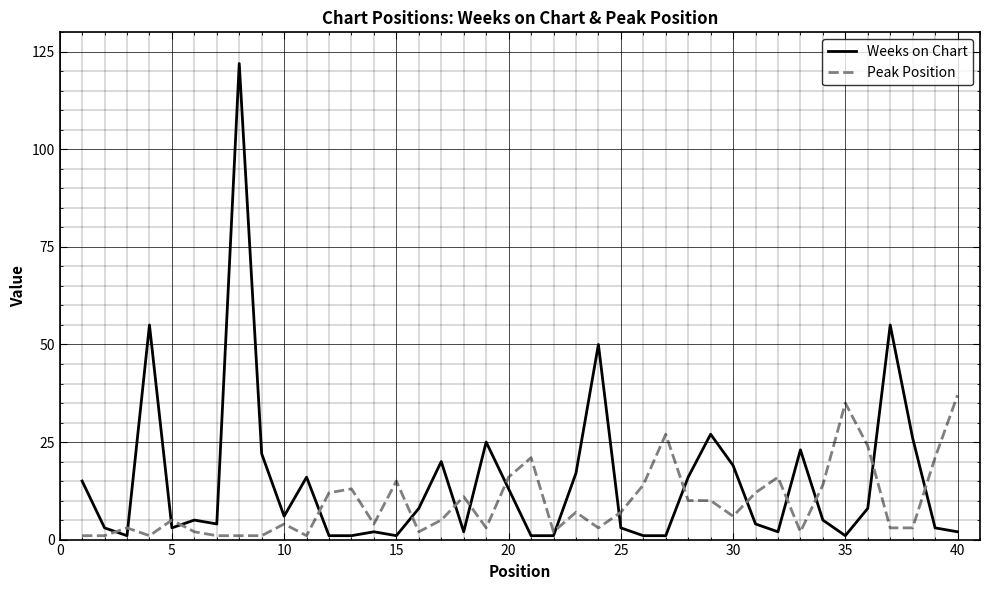

Which series has the largest total across all categories?

Weeks on Chart